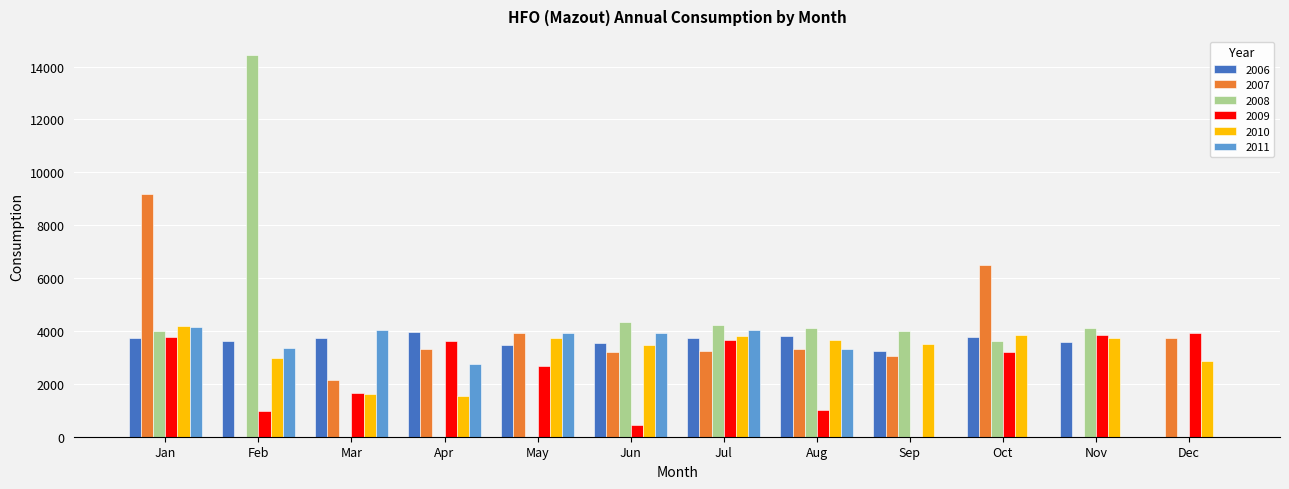

Where does the 2006 series first go above 3729?

Jan